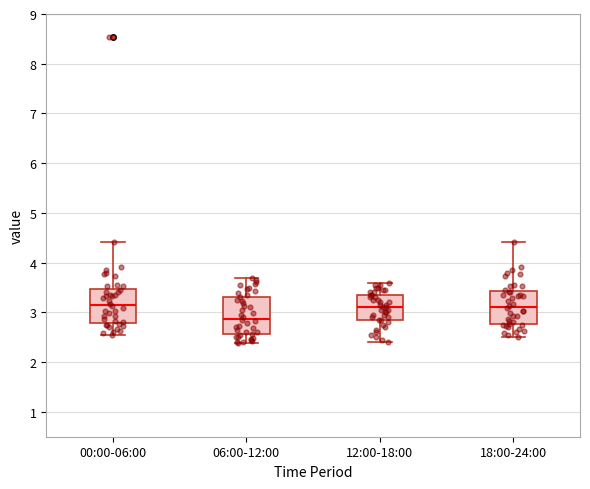

Where is the lower edge of the box for 12:00-18:00 on the y-axis? The values are not printed on the chart, so give them approximately, as read against the axis.

2.9